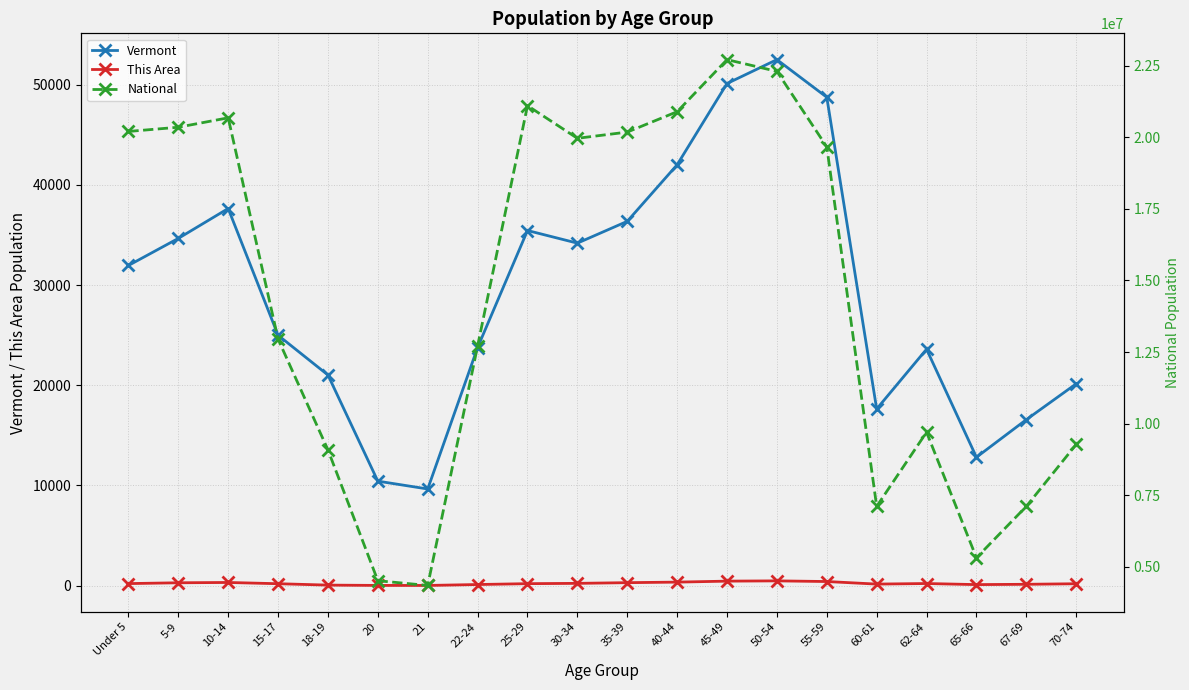

At which category is the sum across all series the highest?

45-49